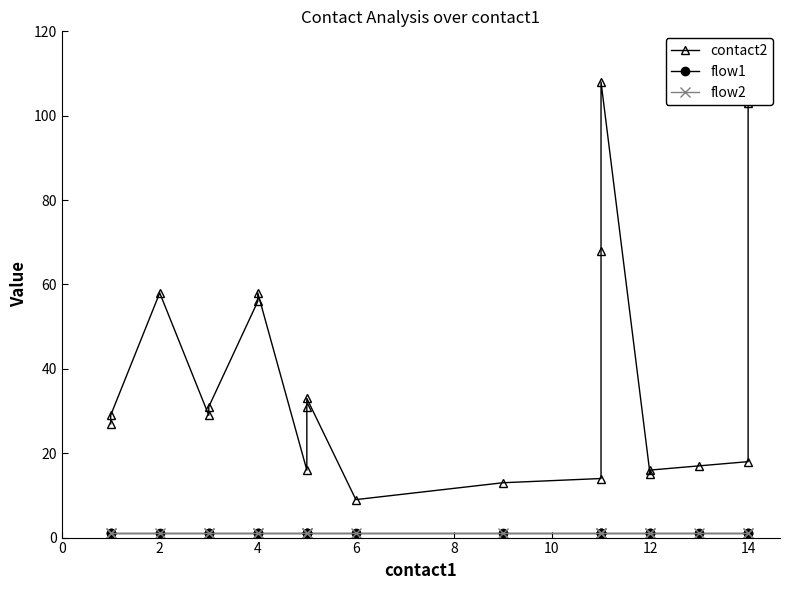

True or false: flow1 has a value of 1 at 17.

False